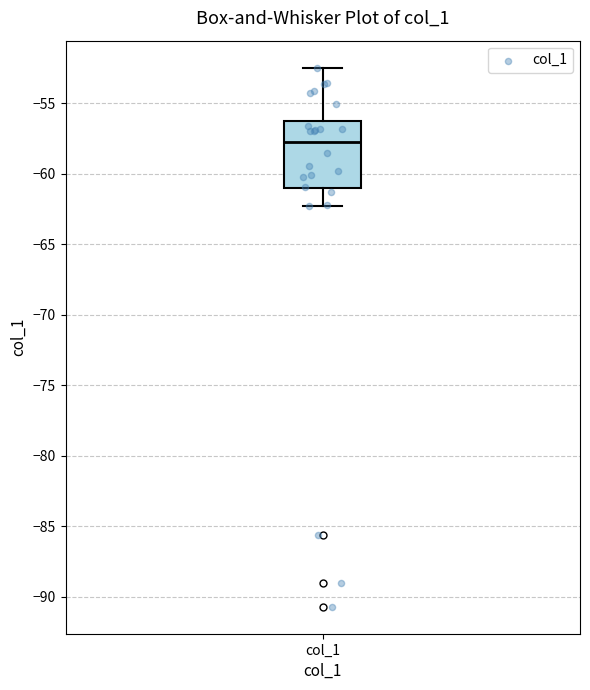

Read this box plot against the y-axis: the position of the median line, the range covered by the box, and the ends of both whiskers. The values are not printed on the chart, so give them approximately, as read against the axis.

median -58.0, box -61.0 to -56.5, whiskers -62.5 to -52.5